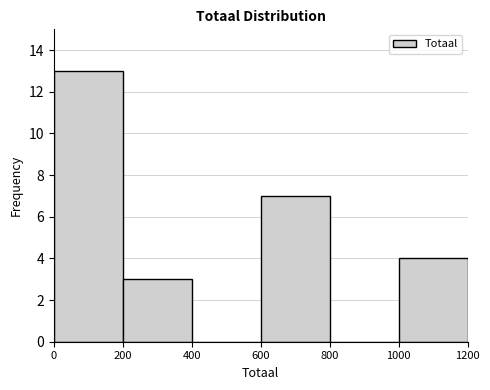

What is the height of the bar covering 1000 to 1200 on the x-axis? The values are not printed on the chart, so give them approximately, as read against the axis.

4